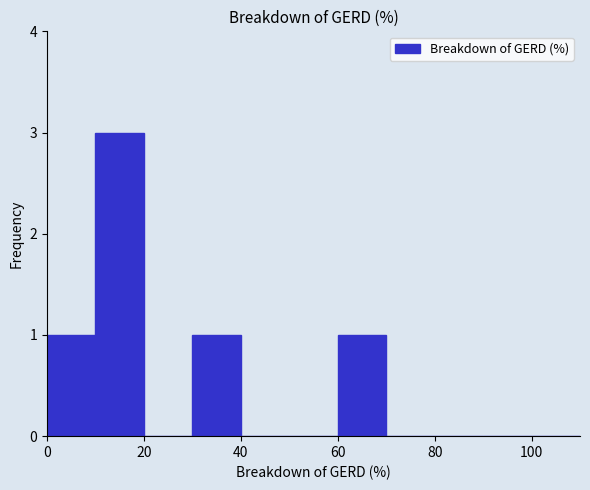

Reading left to right, list every bar in this chart as the range it spans on the x-axis followed by its height. The values are not printed on the chart, so give them approximately, as read against the axis.

0 to 10: 1
10 to 20: 3
20 to 30: 0
30 to 40: 1
40 to 50: 0
50 to 60: 0
60 to 70: 1
70 to 80: 0
80 to 90: 0
90 to 100: 0
100 to 110: 0